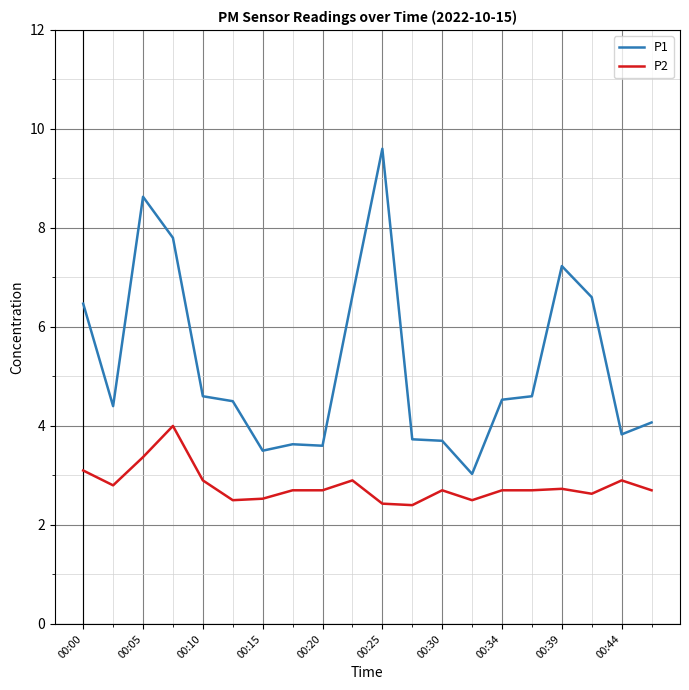

Which series has the largest range (max minus min)?

P1